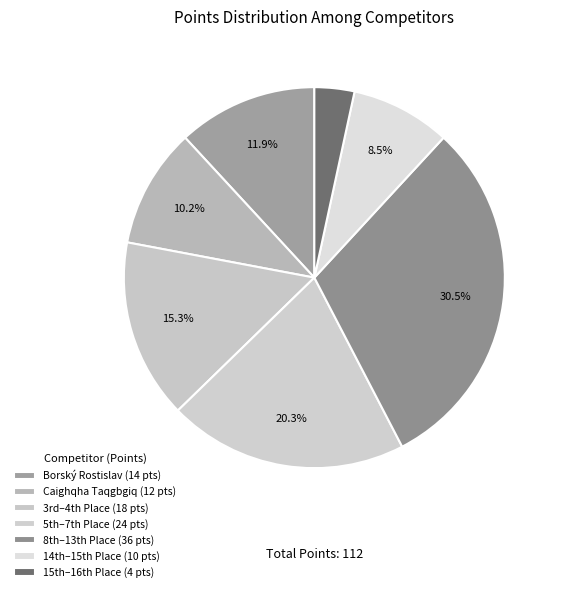

How many slices are in this pie chart?

7